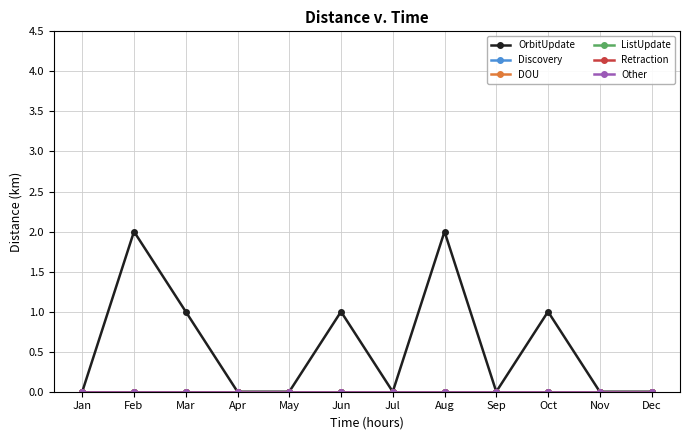

What is the spread (max minus min) of values at Oct?

1